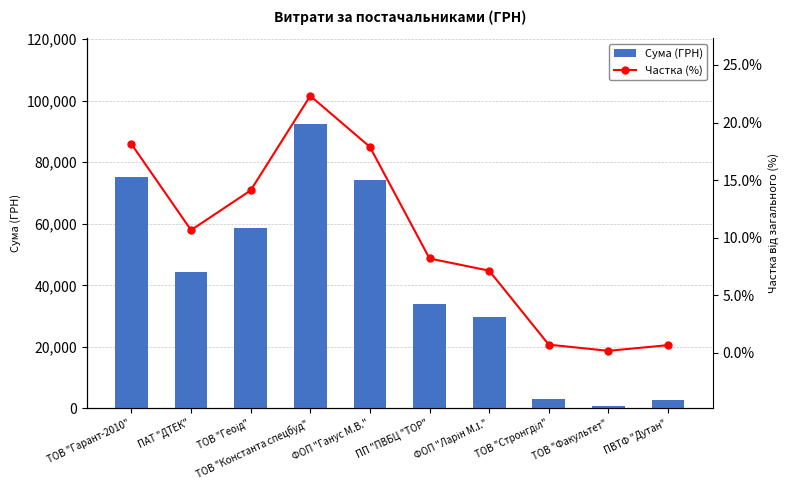

Between ТОВ "Стронгділ" and ТОВ "Константа спецбуд", which is larger?

ТОВ "Константа спецбуд"